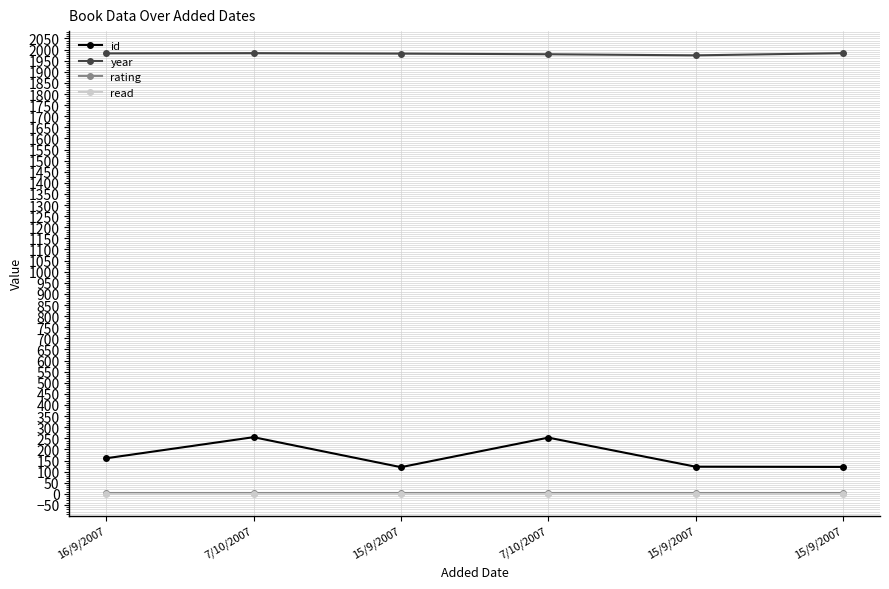

Which series has the largest range (max minus min)?

id